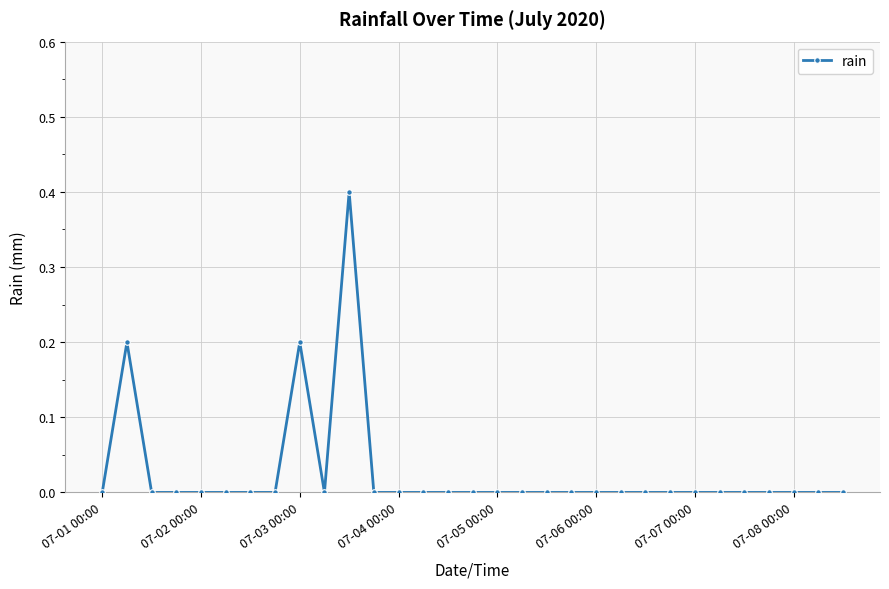

What is the maximum value shown in the chart?

0.4